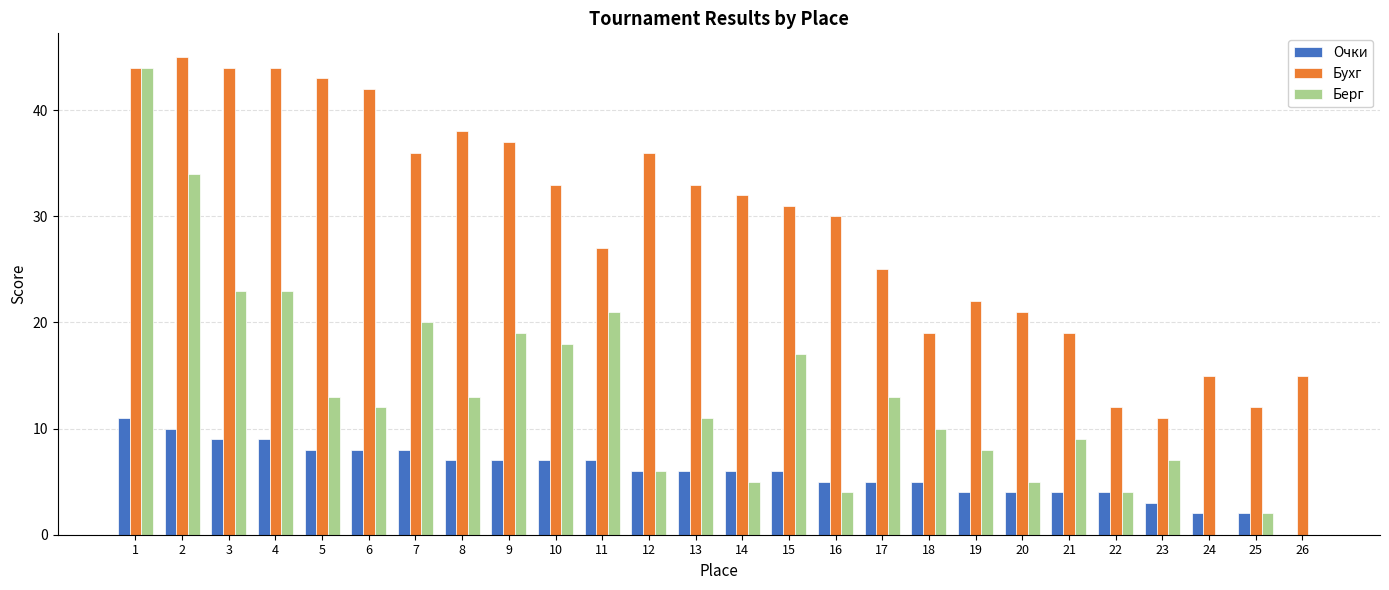

Reading left to right, what are all the values shown in this chart?

Очки: 11	10	9	9	8	8	8	7	7	7	7	6	6	6	6	5	5	5	4	4	4	4	3	2	2	0
Бухг: 44	45	44	44	43	42	36	38	37	33	27	36	33	32	31	30	25	19	22	21	19	12	11	15	12	15
Берг: 44	34	23	23	13	12	20	13	19	18	21	6	11	5	17	4	13	10	8	5	9	4	7	0	2	0